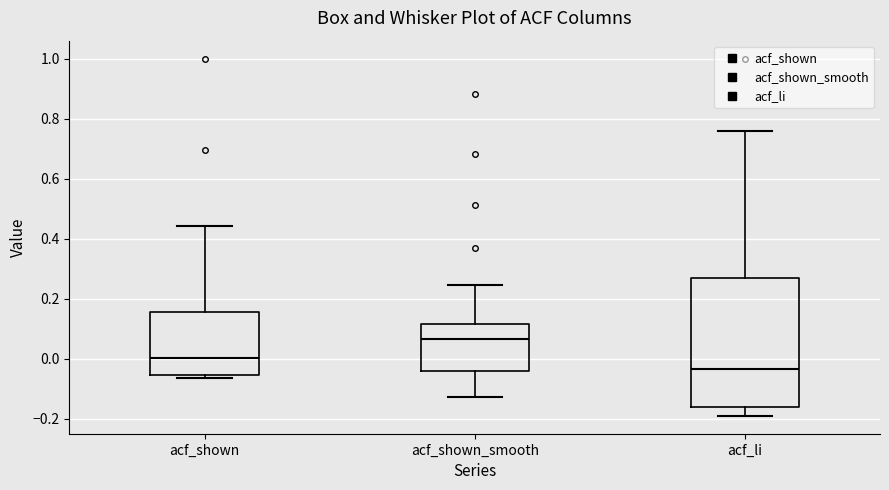

Where does the upper whisker of the box for acf_shown_smooth end on the y-axis? The values are not printed on the chart, so give them approximately, as read against the axis.

0.24